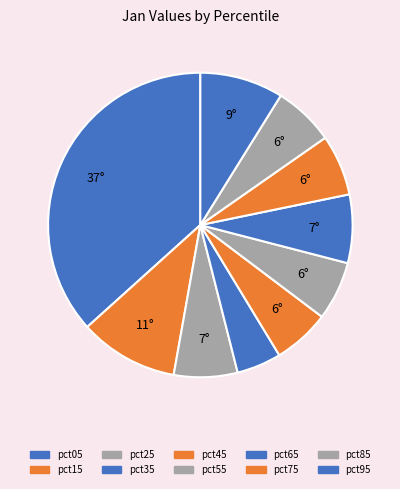

Is there a majority slice in this chart?

No